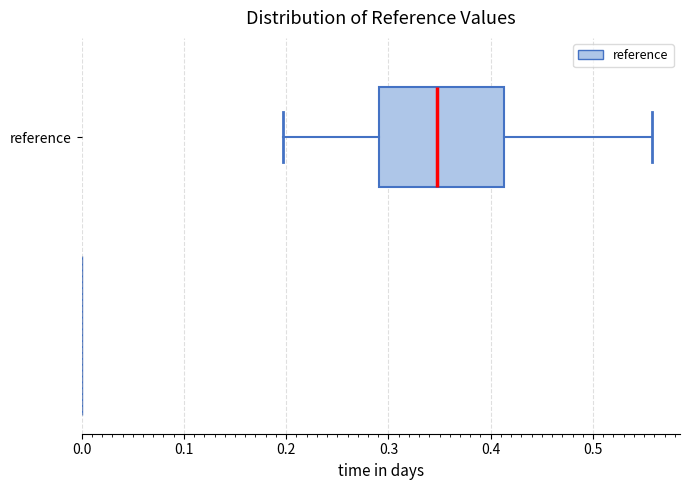

Where does the left whisker of the box for reference end on the x-axis? The values are not printed on the chart, so give them approximately, as read against the axis.

0.20